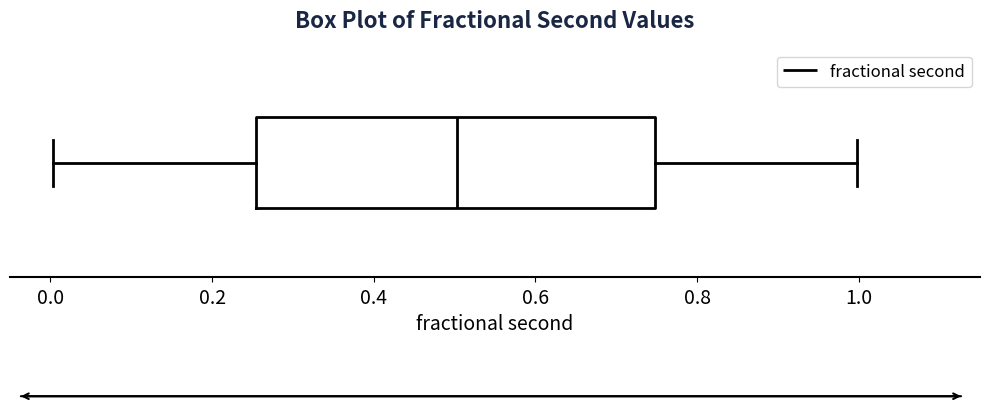

Transcribe this box plot: give where the median line is, the range the box spans, and where the two whiskers end, as read against the x-axis. The values are not printed on the chart, so give them approximately, as read against the axis.

median 0.50, box 0.26 to 0.74, whiskers 0.00 to 1.00